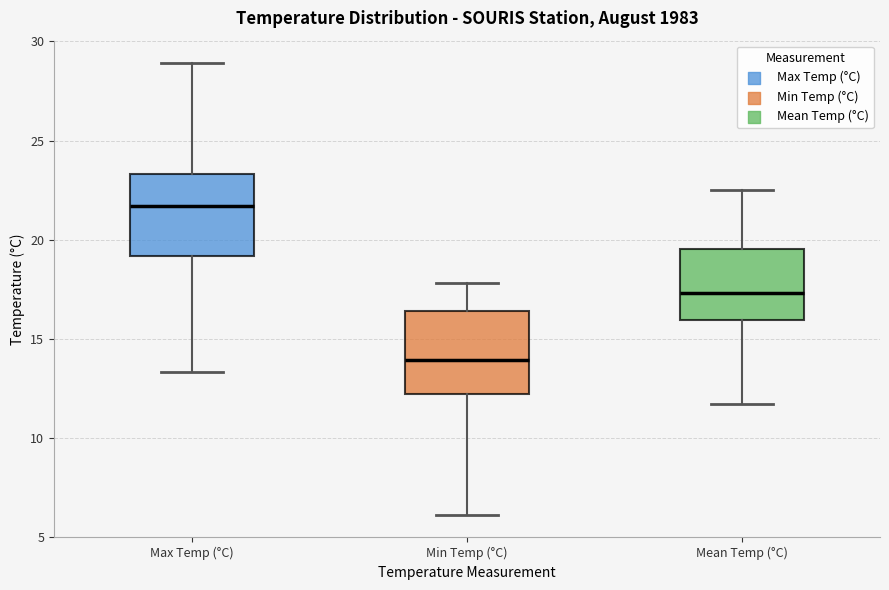

Reading left to right, transcribe this box plot: for each box, give where its median line is, the range the box spans, and where its two whiskers end, as read against the y-axis. The values are not printed on the chart, so give them approximately, as read against the axis.

Max Temp (°C): median 21.5, box 19.0 to 23.5, whiskers 13.5 to 29.0
Min Temp (°C): median 14.0, box 12.0 to 16.5, whiskers 6.0 to 18.0
Mean Temp (°C): median 17.5, box 16.0 to 19.5, whiskers 11.5 to 22.5